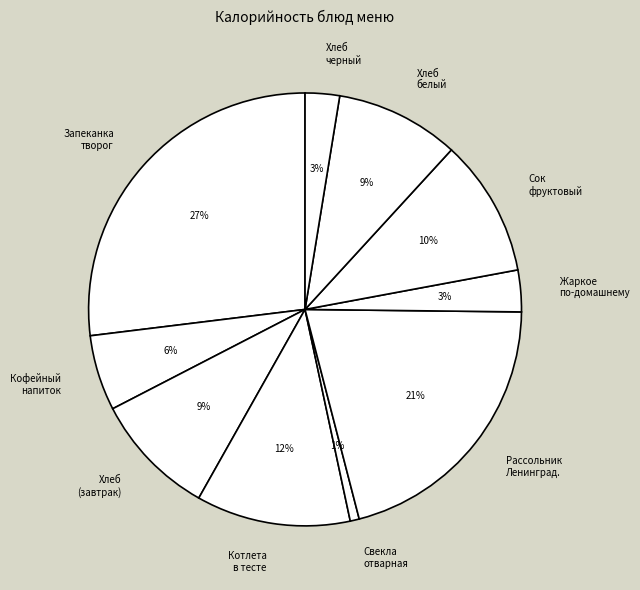

Do Хлеб белый and Свекла отварная together represent more than half of the pie?

No